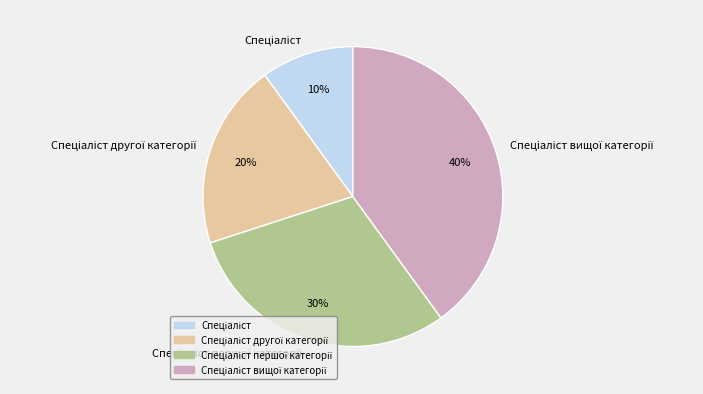

To the nearest percent, what is the average slice percentage?

25%